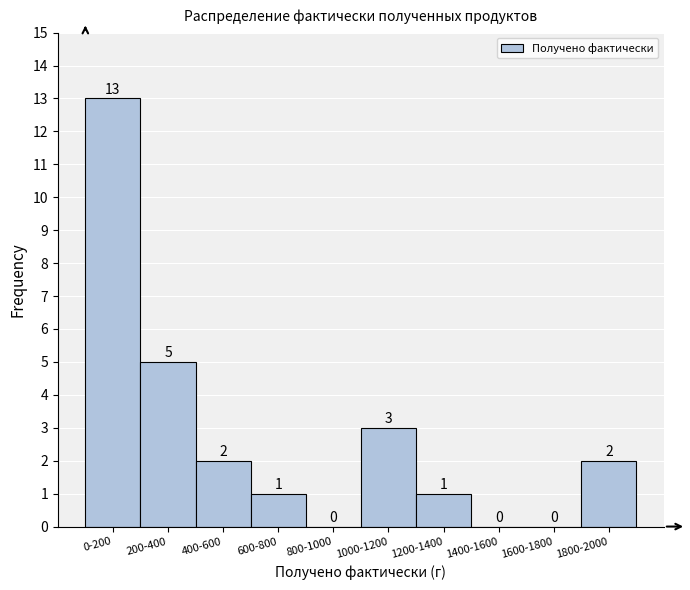

Reading left to right, extract all data points from this chart.

0-200=13	200-400=5	400-600=2	600-800=1	800-1000=0	1000-1200=3	1200-1400=1	1400-1600=0	1600-1800=0	1800-2000=2